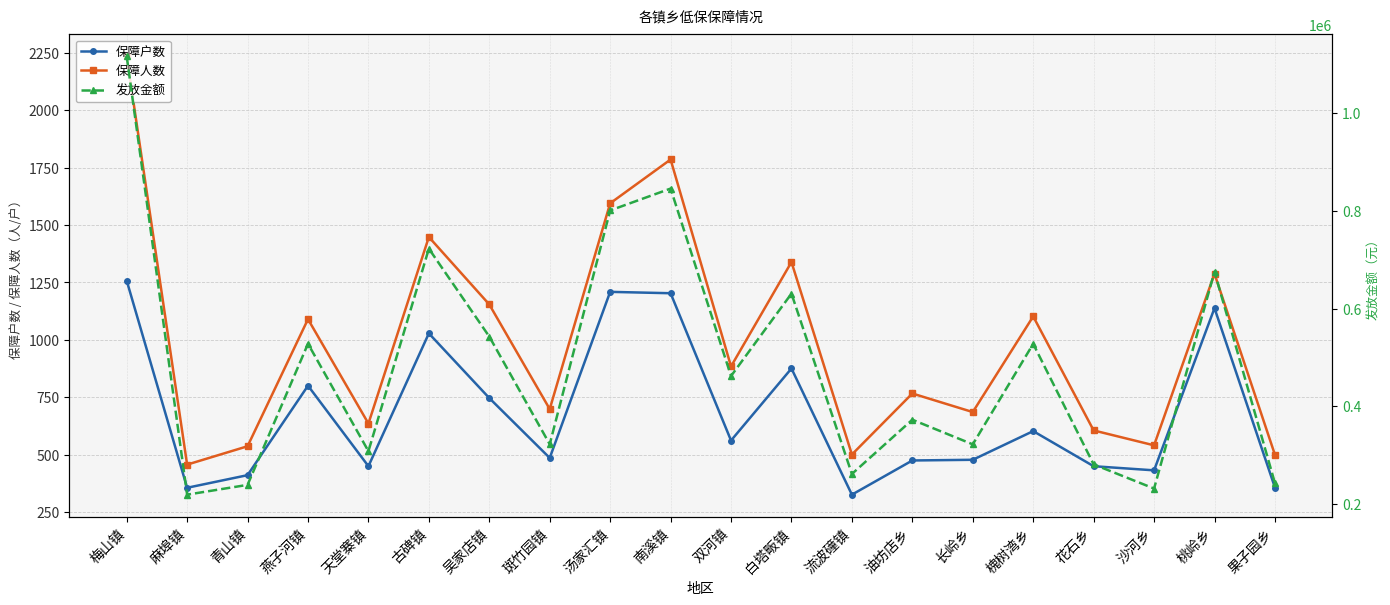

In 保障人数, how many points are higher than both neighbors (excluding endpoints)?

7